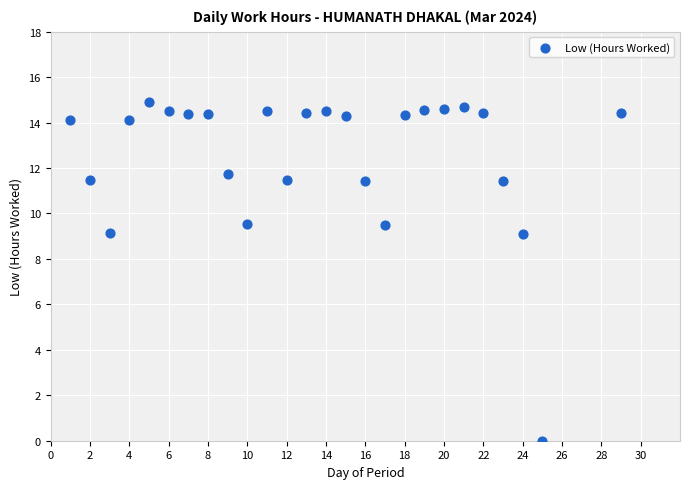

What is the range of X values (max minus min)?

28.0